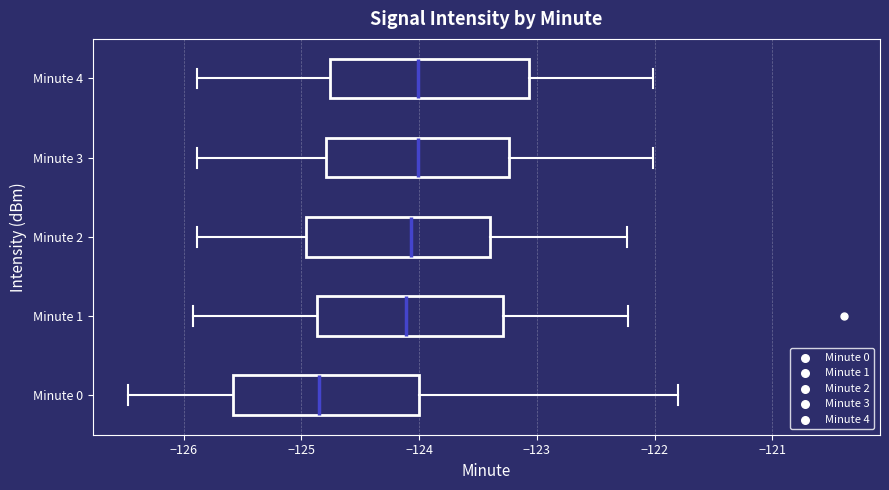

Where does the left whisker of the box for Minute 1 end on the x-axis? The values are not printed on the chart, so give them approximately, as read against the axis.

-125.9